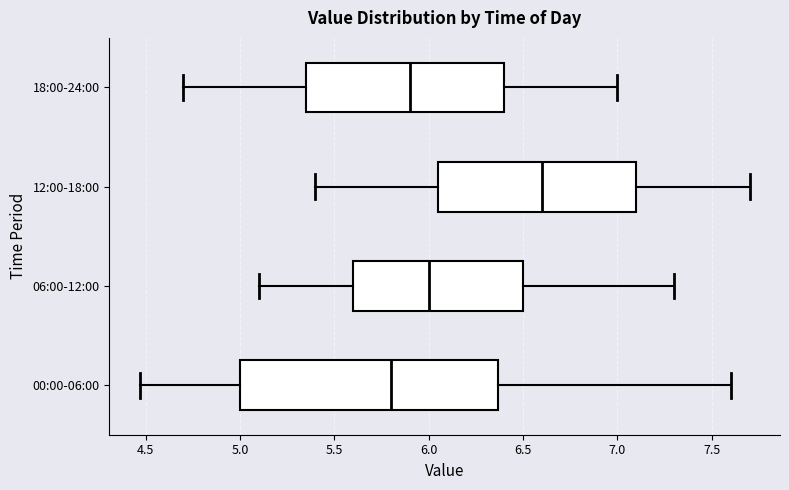

Which box's median line is the furthest to the right?

12:00-18:00